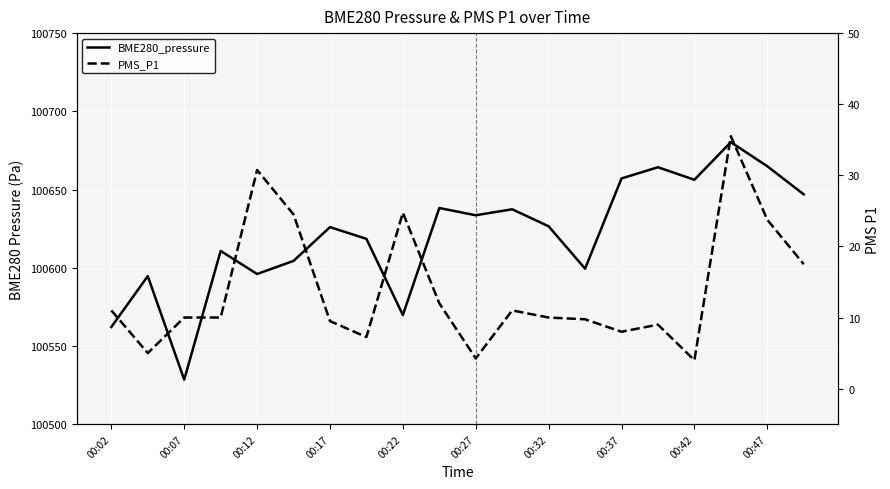

Where does the PMS_P1 series first go above 10?

00:02